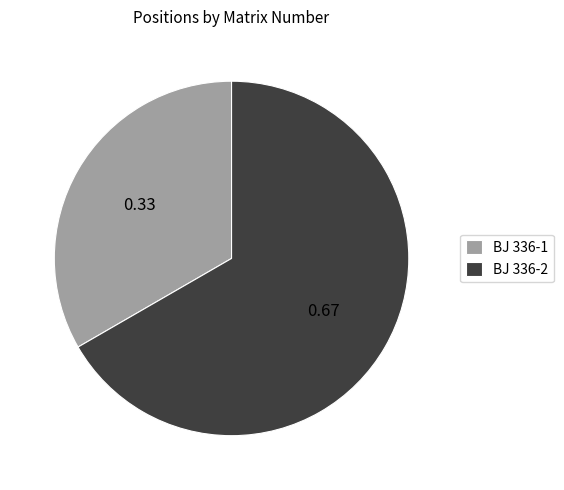

Which slice is the largest?

BJ 336-2